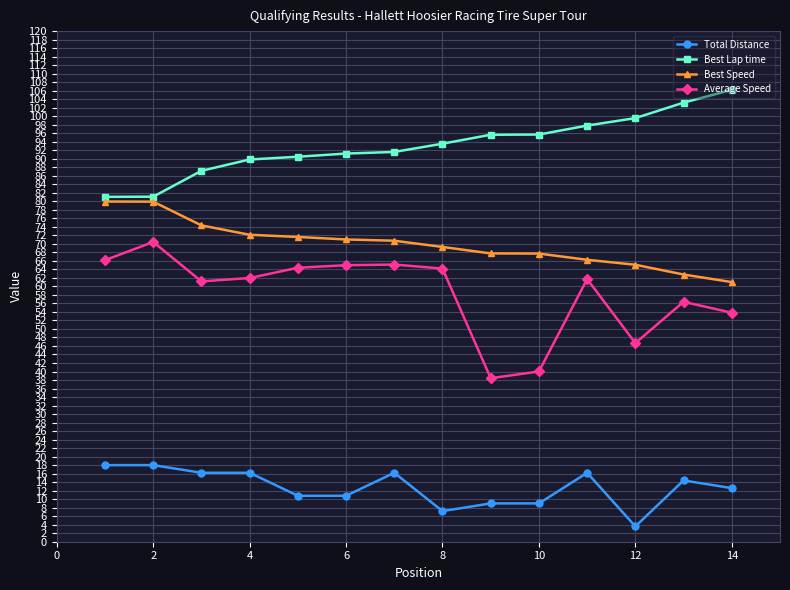

What is the sum of all Total Distance values?

178.2